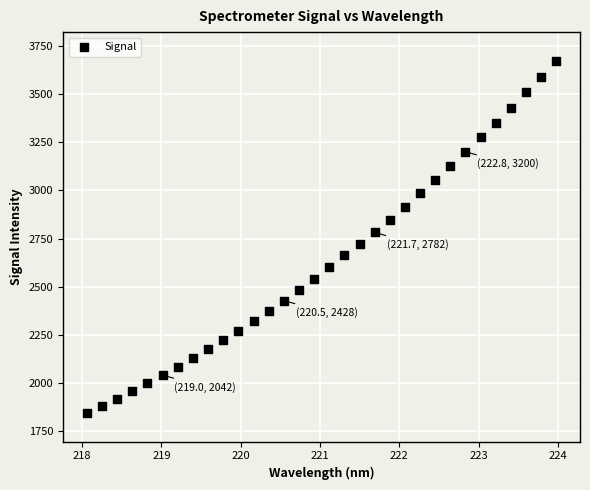

What is the range of X values (max minus min)?

5.9